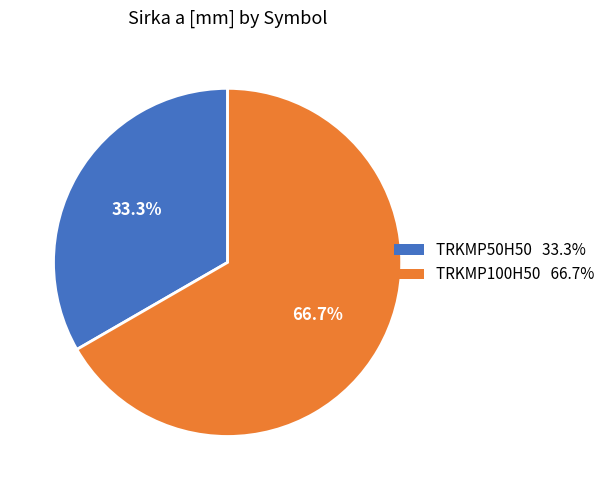

Does TRKMP50H50 represent more than half of the total?

No